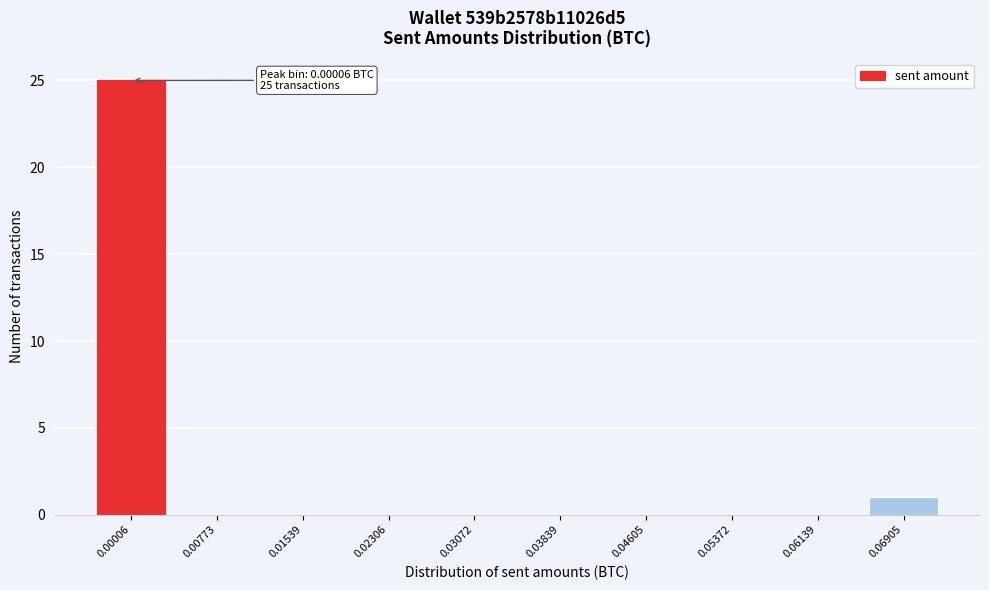

Reading left to right, extract all data points from this chart.

0.00006=25	0.00773=0	0.01539=0	0.02306=0	0.03072=0	0.03839=0	0.04605=0	0.05372=0	0.06139=0	0.06905=1